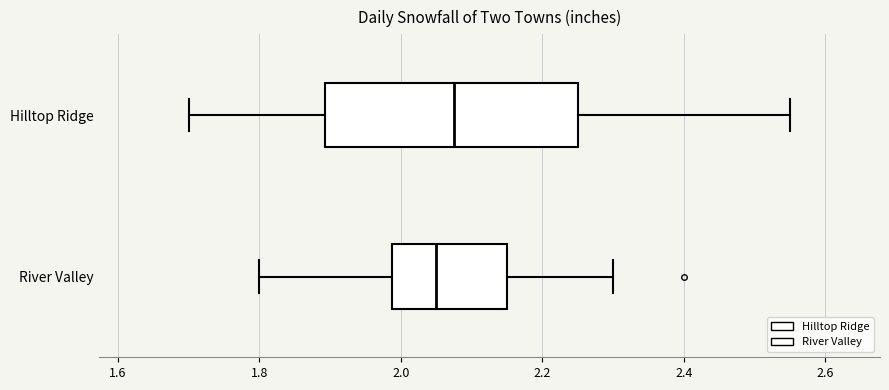

Comparing the boxes themselves (not the whiskers), which one is the widest?

Hilltop Ridge